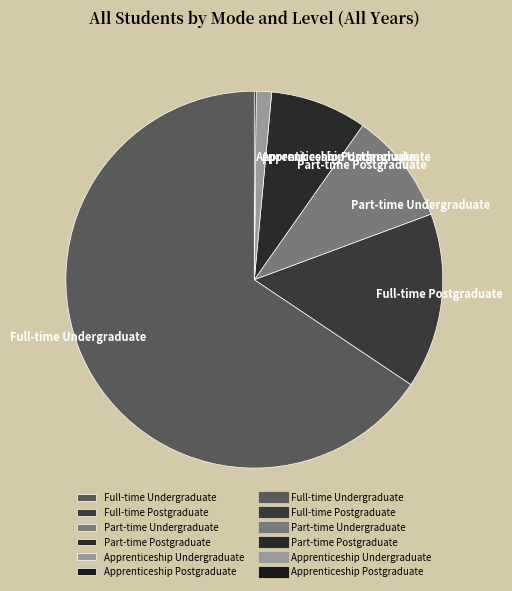

Combined, do Apprenticeship Undergraduate and Full-time Undergraduate account for over 50%?

Yes